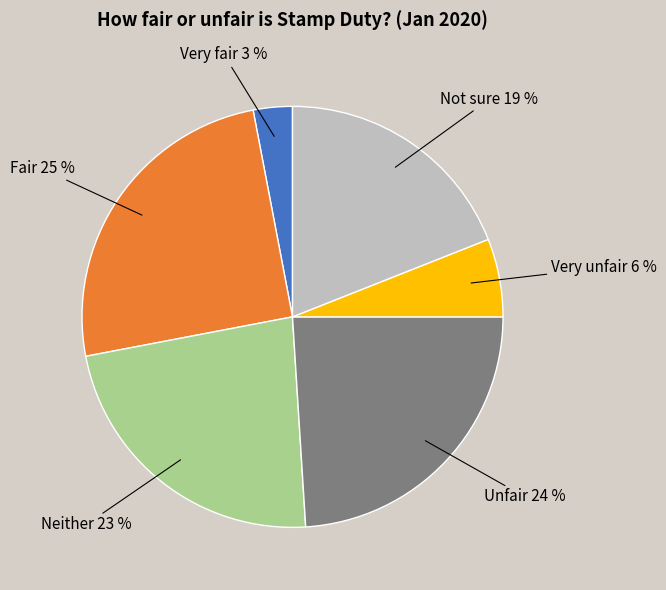

Is there any slice that represents more than half of the pie?

No